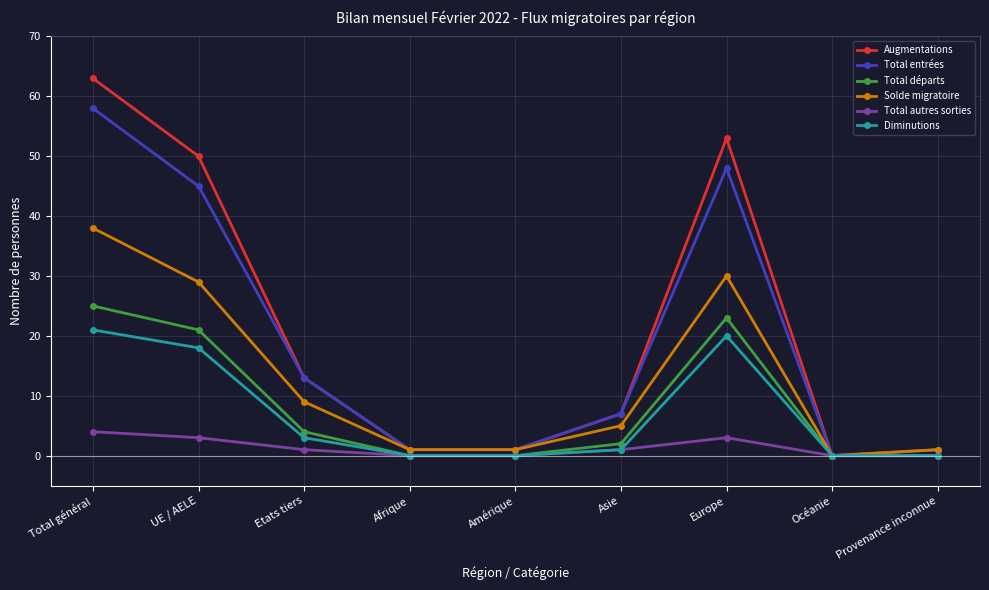

Which series has the widest spread of values?

Augmentations